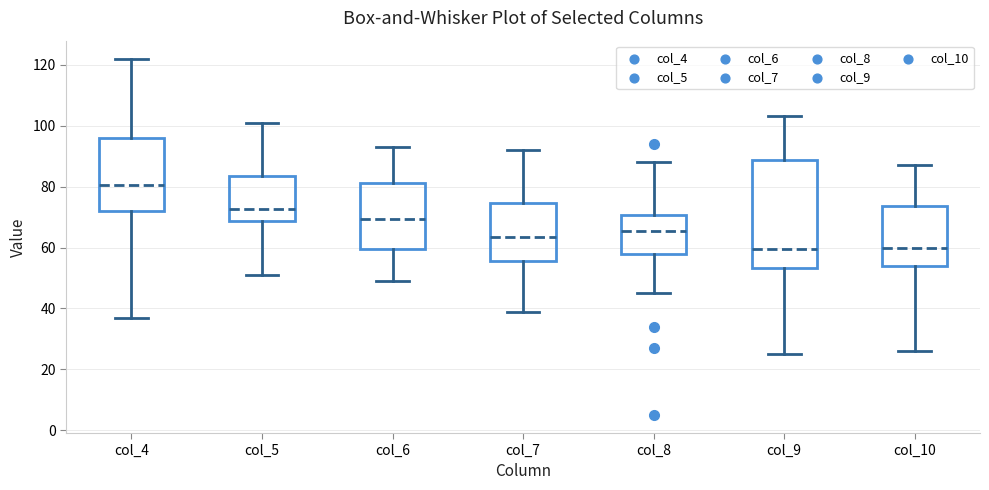

Reading left to right, read every box against the y-axis: the position of its median line, the range the box covers, and the ends of its whiskers. The values are not printed on the chart, so give them approximately, as read against the axis.

col_4: median 80, box 72 to 96, whiskers 38 to 122
col_5: median 72, box 68 to 84, whiskers 52 to 102
col_6: median 70, box 60 to 82, whiskers 50 to 94
col_7: median 64, box 56 to 74, whiskers 40 to 92
col_8: median 66, box 58 to 70, whiskers 46 to 88
col_9: median 60, box 54 to 88, whiskers 26 to 104
col_10: median 60, box 54 to 74, whiskers 26 to 88